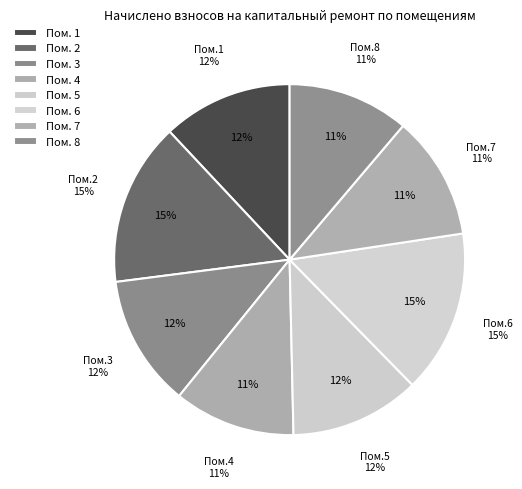

How many segments does this pie chart have?

8